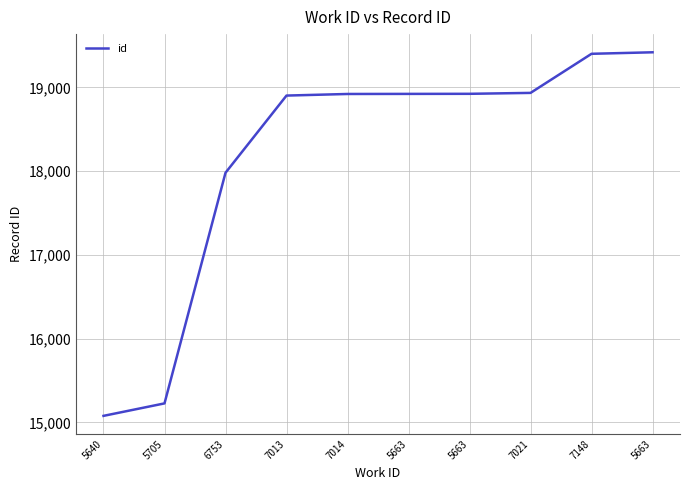

Which label corresponds to the largest value in the chart?

5663